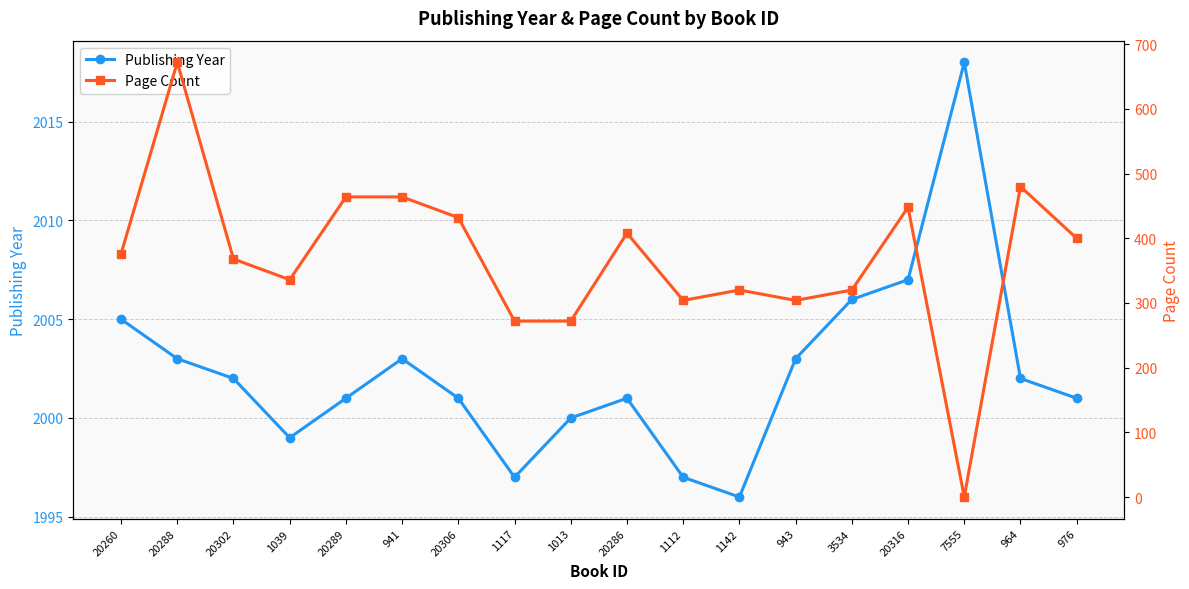

Reading left to right, extract all data points from this chart.

Publishing Year: 20260=2005	20288=2003	20302=2002	1039=1999	20289=2001	941=2003	20306=2001	1117=1997	1013=2000	20286=2001	1112=1997	1142=1996	943=2003	3534=2006	20316=2007	7555=2018	964=2002	976=2001
Page Count: 20260=376	20288=672	20302=368	1039=336	20289=464	941=464	20306=432	1117=272	1013=272	20286=408	1112=304	1142=320	943=304	3534=320	20316=448	7555=0	964=480	976=400